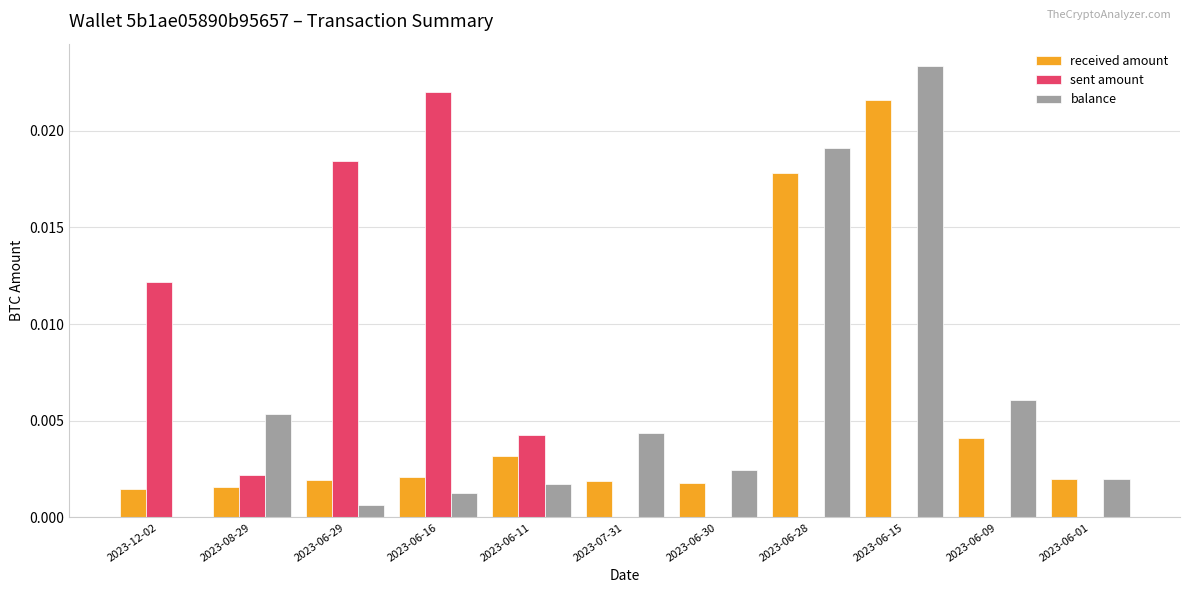

What are all the series names shown in the legend?

received amount, sent amount, balance